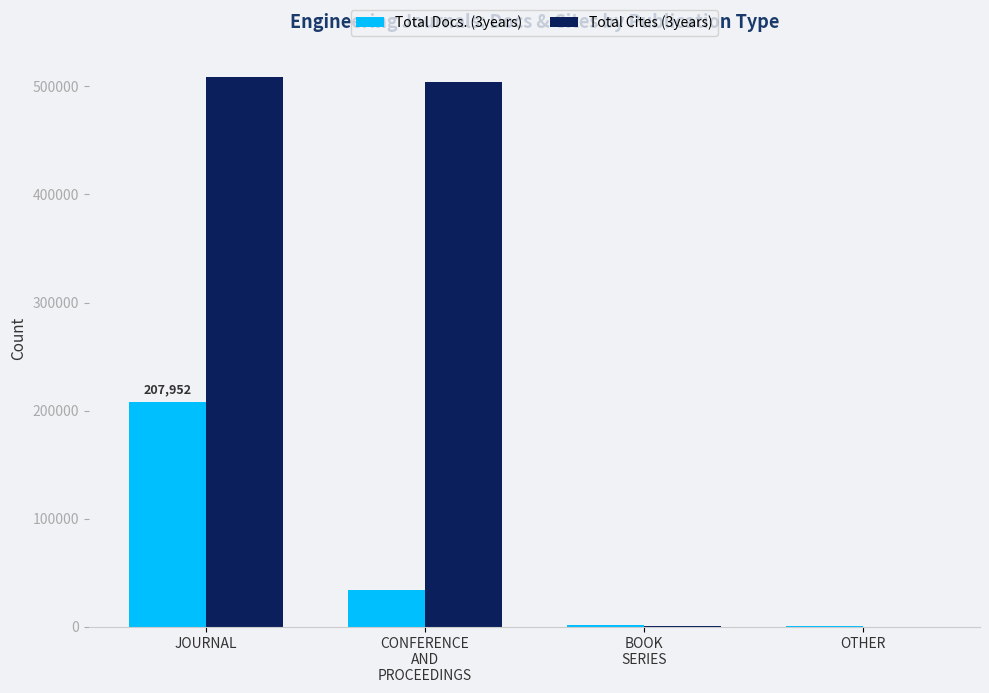

What are all the series names shown in the legend?

Total Docs. (3years), Total Cites (3years)